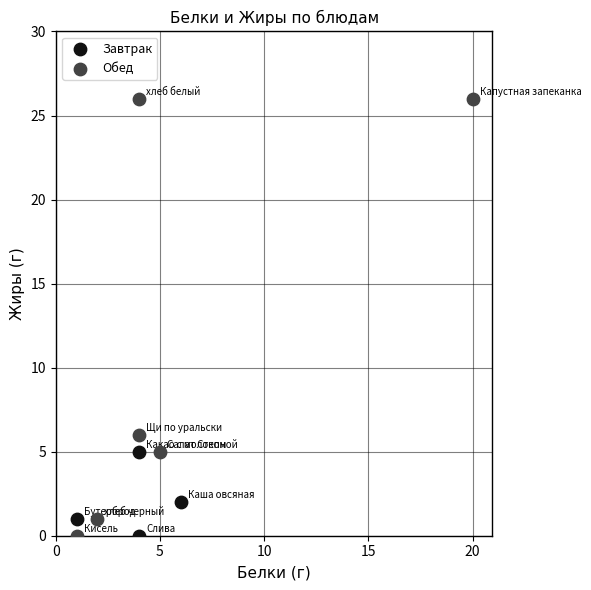

What are all the series names shown in the legend?

Завтрак, Обед